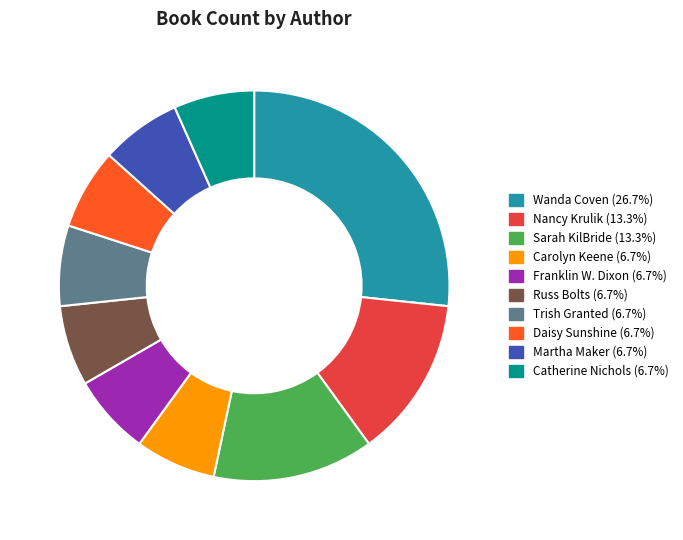

Which category has the biggest portion of the pie?

Wanda Coven (83396622)